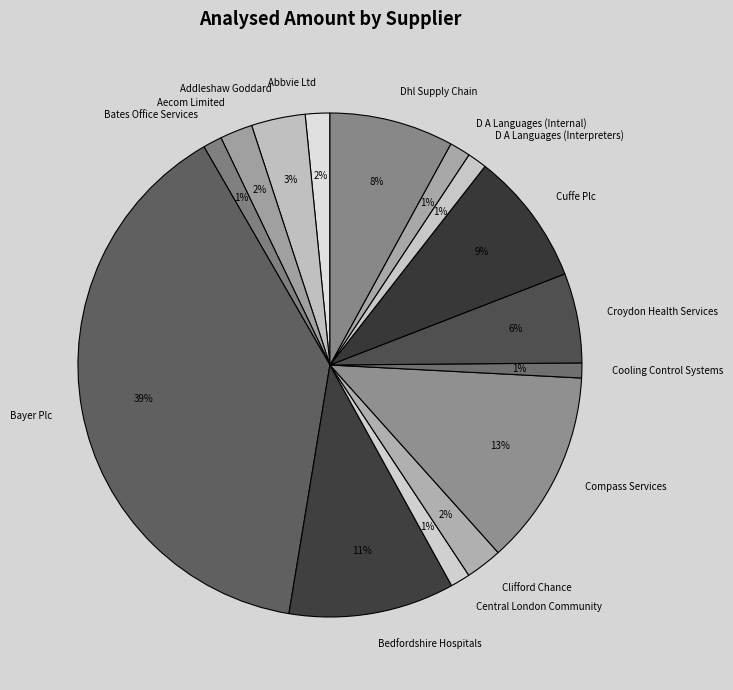

Combined, do Bedfordshire Hospitals and Central London Community account for over 50%?

No